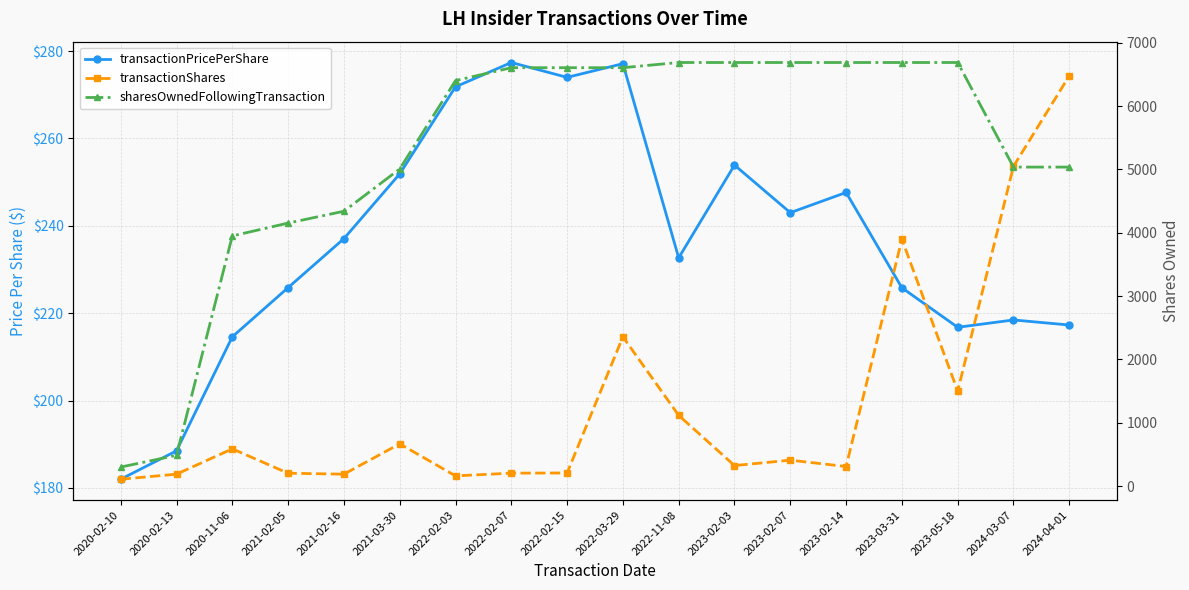

What is the spread (max minus min) of values at 2020-11-06?

3734.4